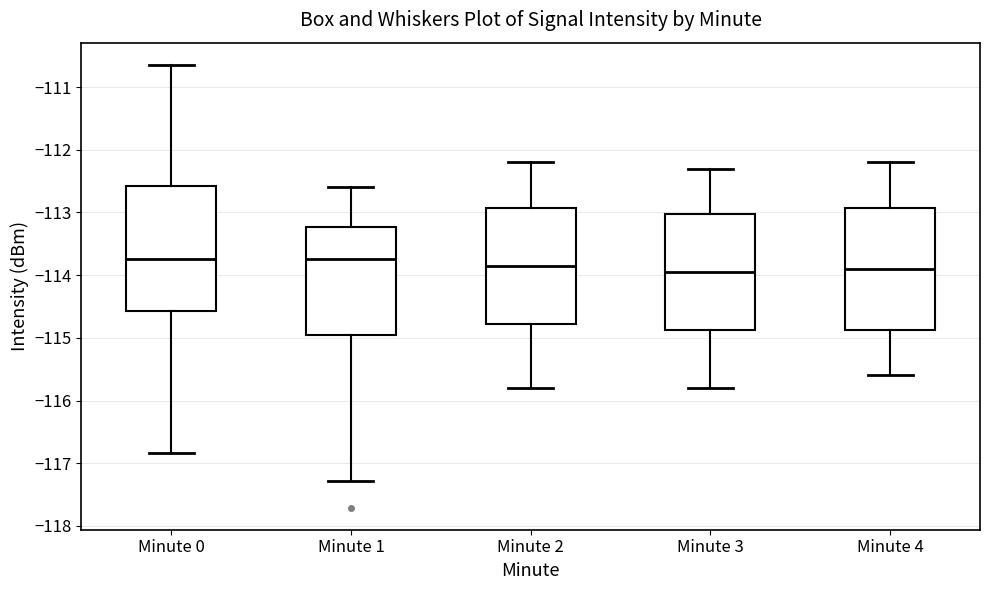

Reading left to right, transcribe this box plot: for each box, give where its median line is, the range the box spans, and where its two whiskers end, as read against the y-axis. The values are not printed on the chart, so give them approximately, as read against the axis.

Minute 0: median -113.7, box -114.6 to -112.6, whiskers -116.8 to -110.6
Minute 1: median -113.7, box -115.0 to -113.2, whiskers -117.3 to -112.6
Minute 2: median -113.8, box -114.8 to -112.9, whiskers -115.8 to -112.2
Minute 3: median -113.9, box -114.9 to -113.0, whiskers -115.8 to -112.3
Minute 4: median -113.9, box -114.9 to -112.9, whiskers -115.6 to -112.2